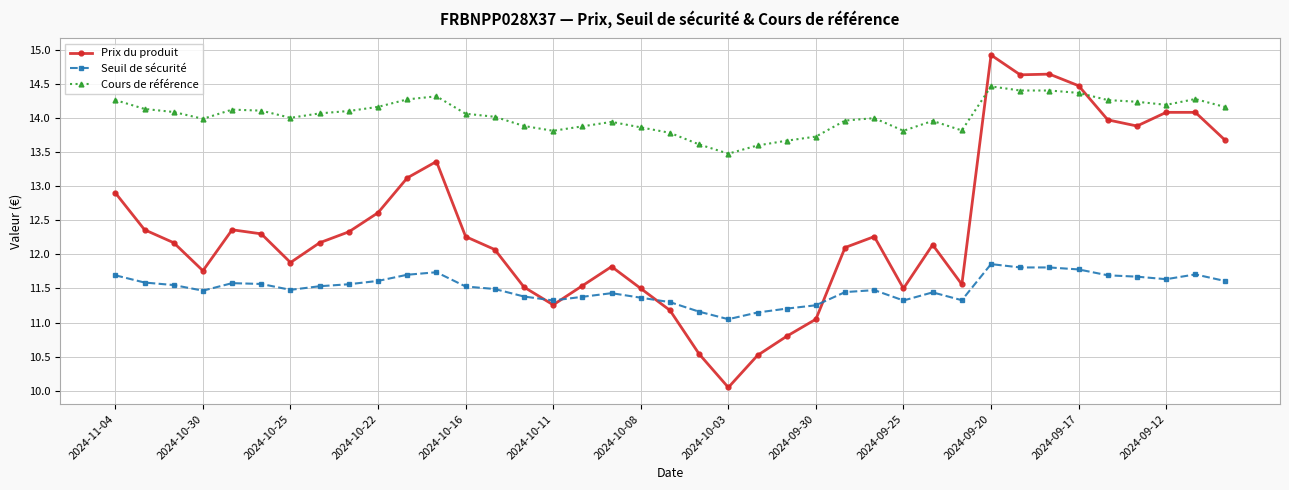

What is the greatest value displayed?

14.9